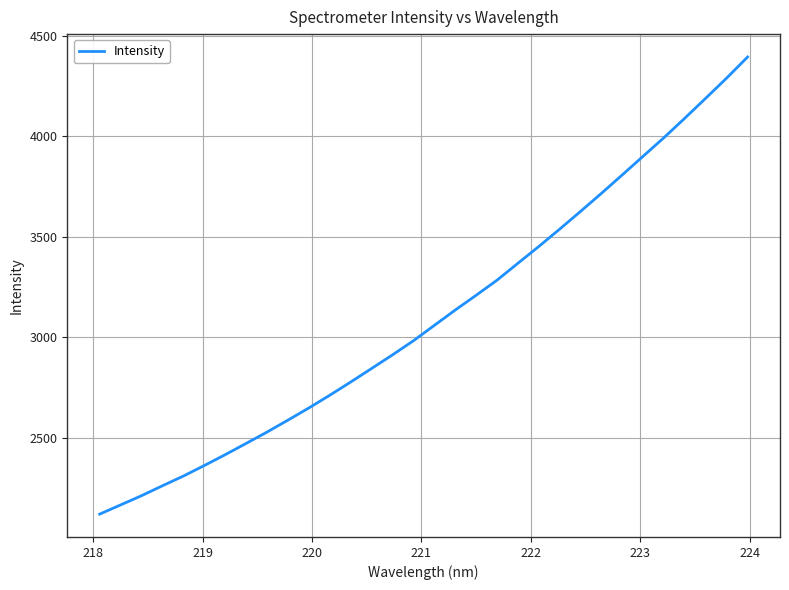

What is the greatest value displayed?

4394.1